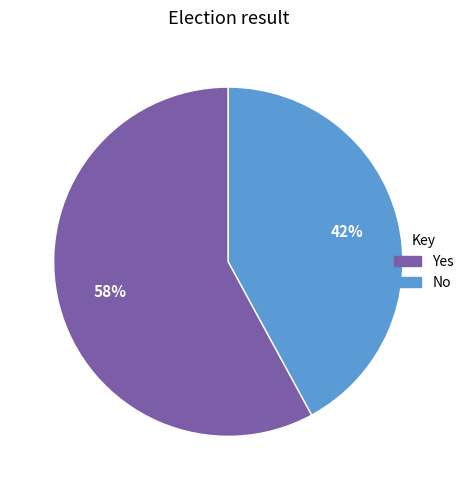

To the nearest percent, what is the average slice percentage?

50%